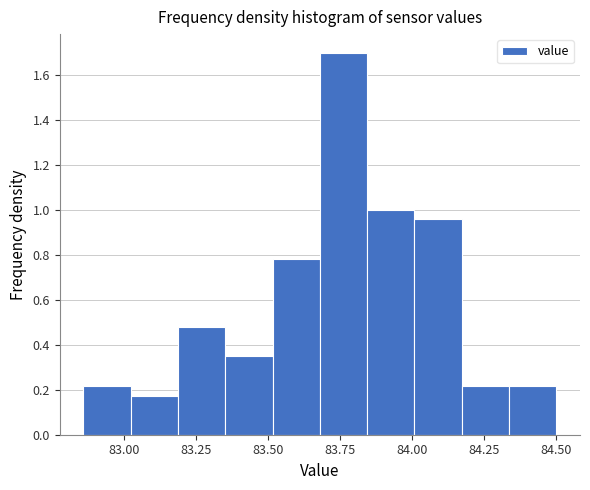

Around what value on the x-axis is the tallest bar? Give the approximate position of its centre, as read against the axis.

83.75